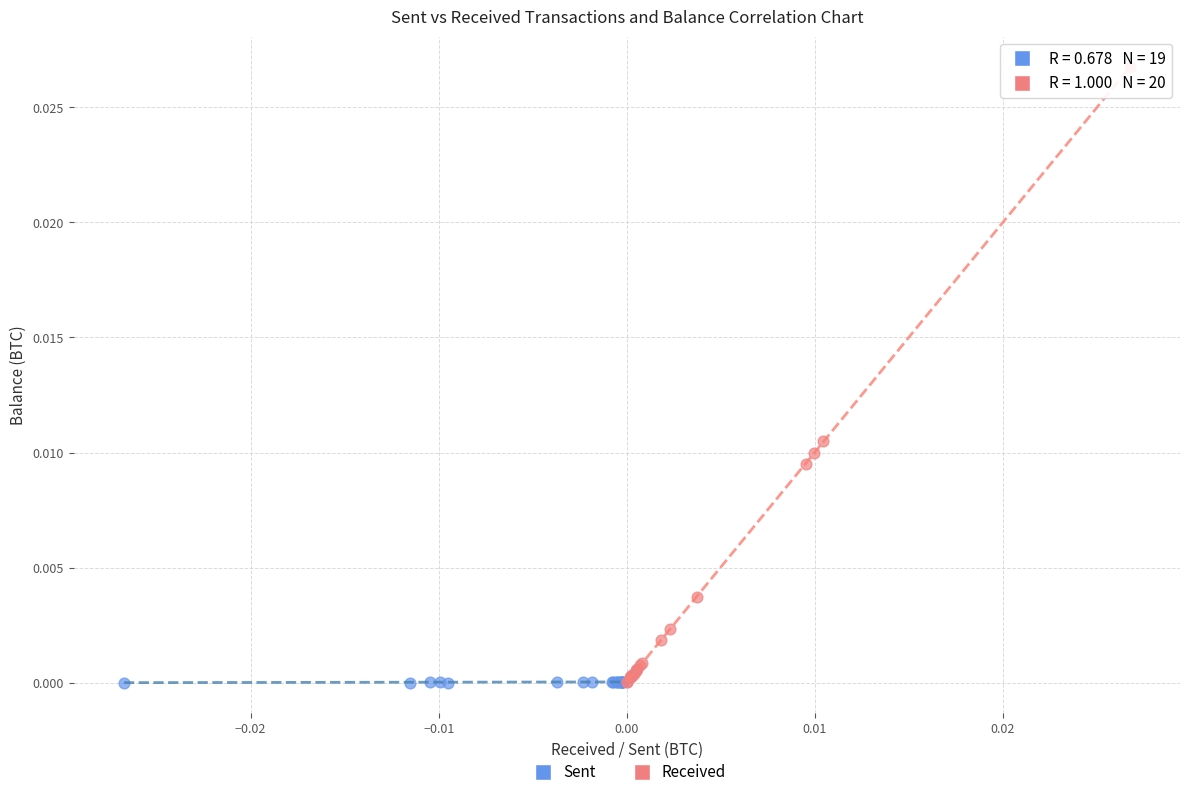

Which series has the widest spread of Y values?

Received